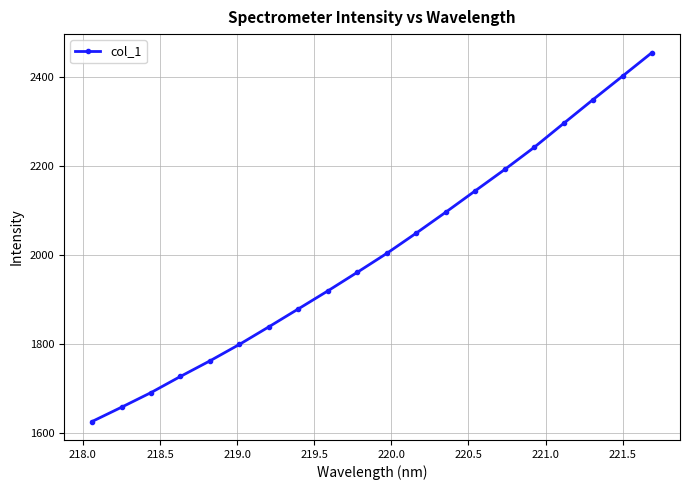

What is the value of the 18th point from the left?

2349.4